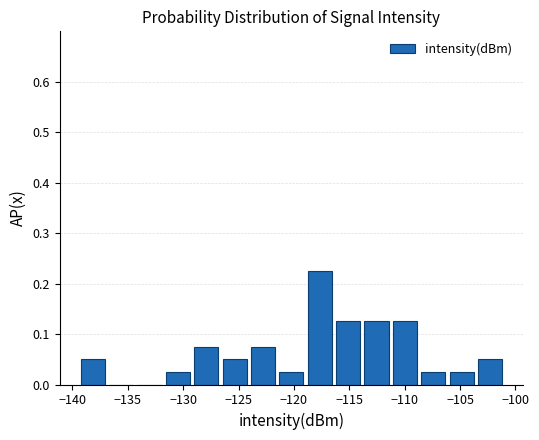

Which range on the x-axis has the tallest bar?

-119.0 to -116.5